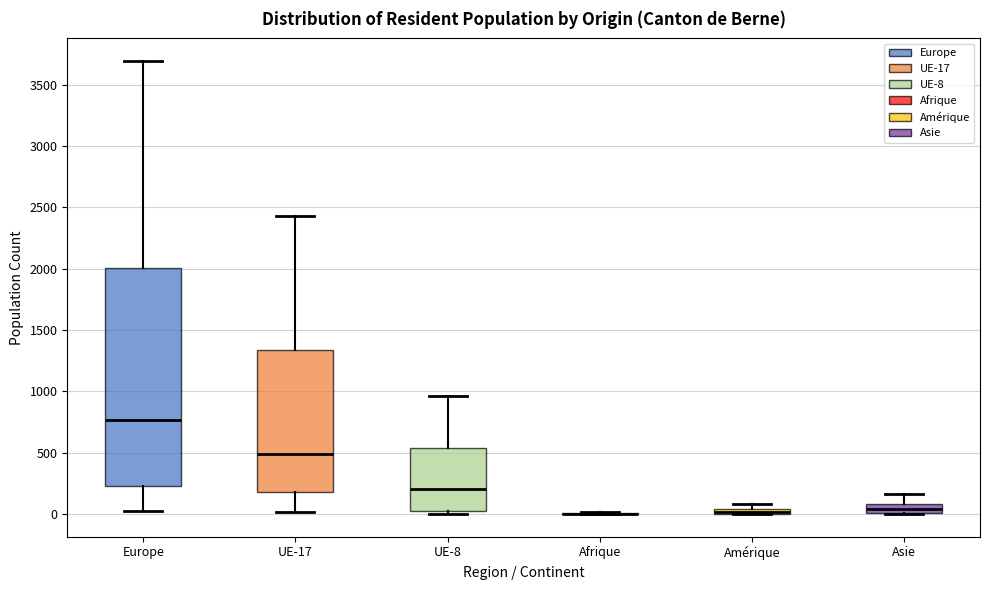

Where is the upper edge of the box for Amérique on the y-axis? The values are not printed on the chart, so give them approximately, as read against the axis.

50